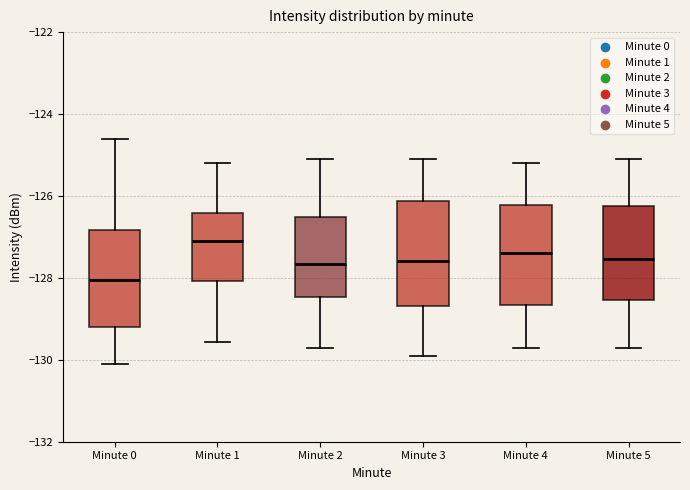

Where does the median line of the box for Minute 1 sit on the y-axis? The values are not printed on the chart, so give them approximately, as read against the axis.

-127.0